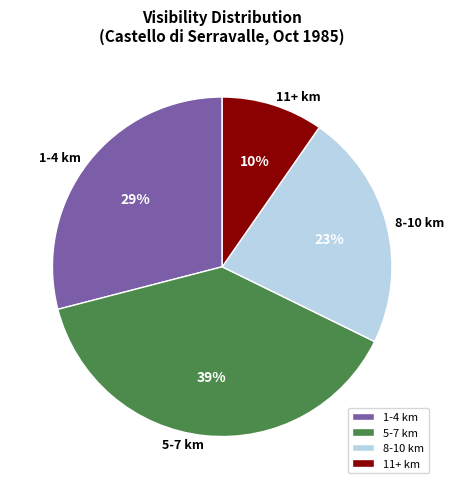

To the nearest percent, what is the difference between the largest and smallest slice percentages?

29%